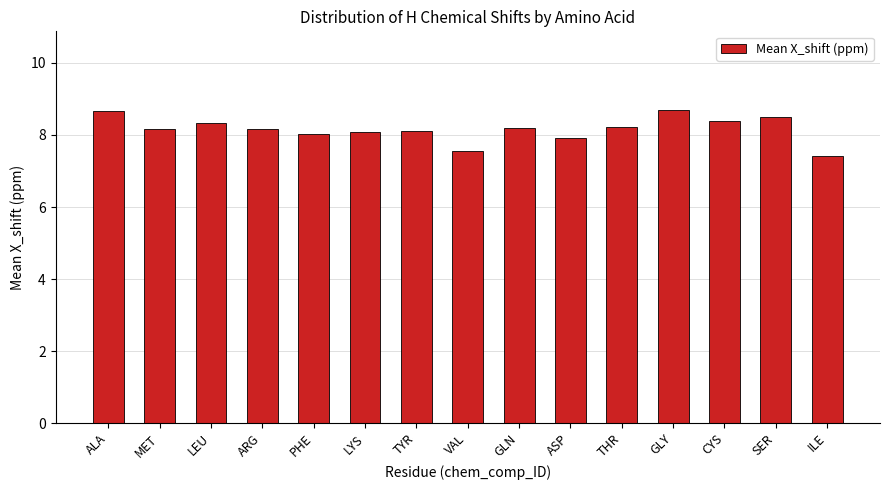

How many categories are shown in the chart?

15